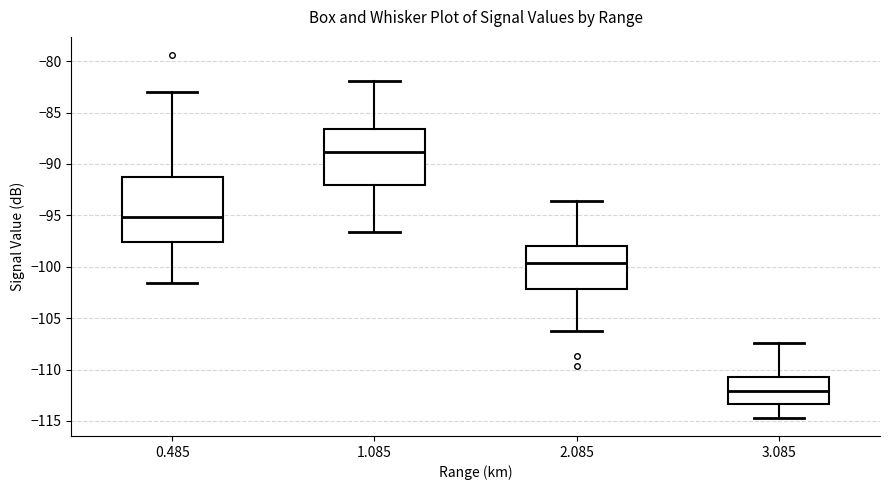

Where does the lower whisker of the box at x = 1.085 end on the y-axis? The values are not printed on the chart, so give them approximately, as read against the axis.

-96.5